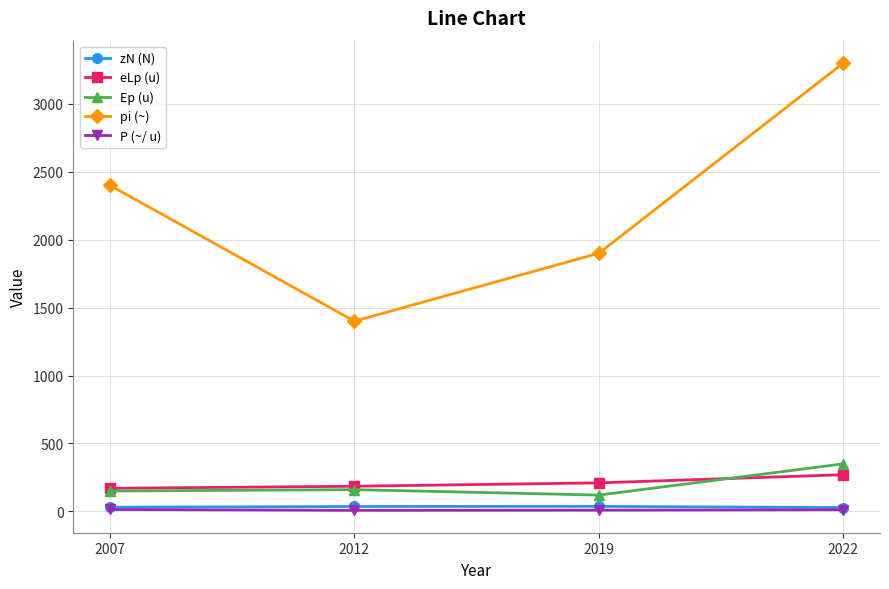

What is the value of the pi (~) point at the 2nd from the left?

1400.0